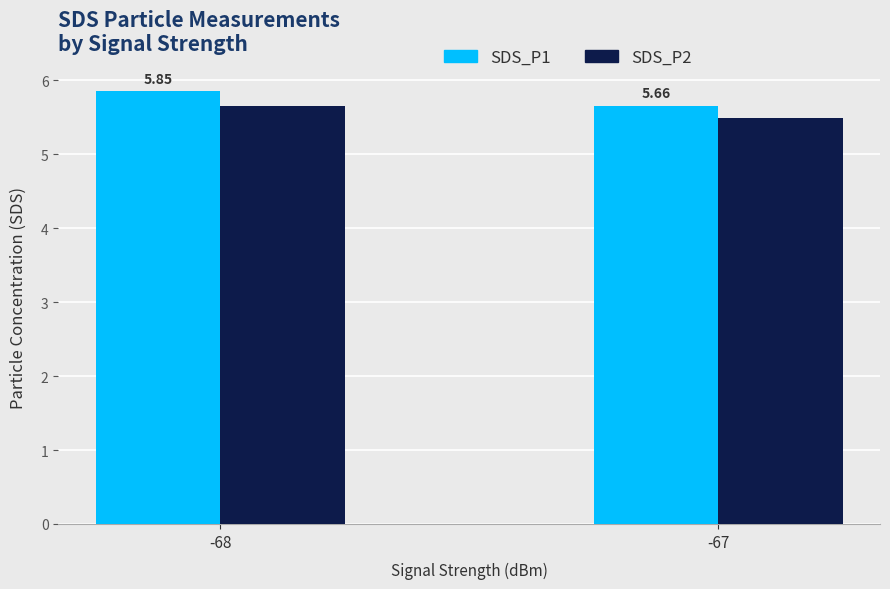

What is the total value across all series at -68?

11.5